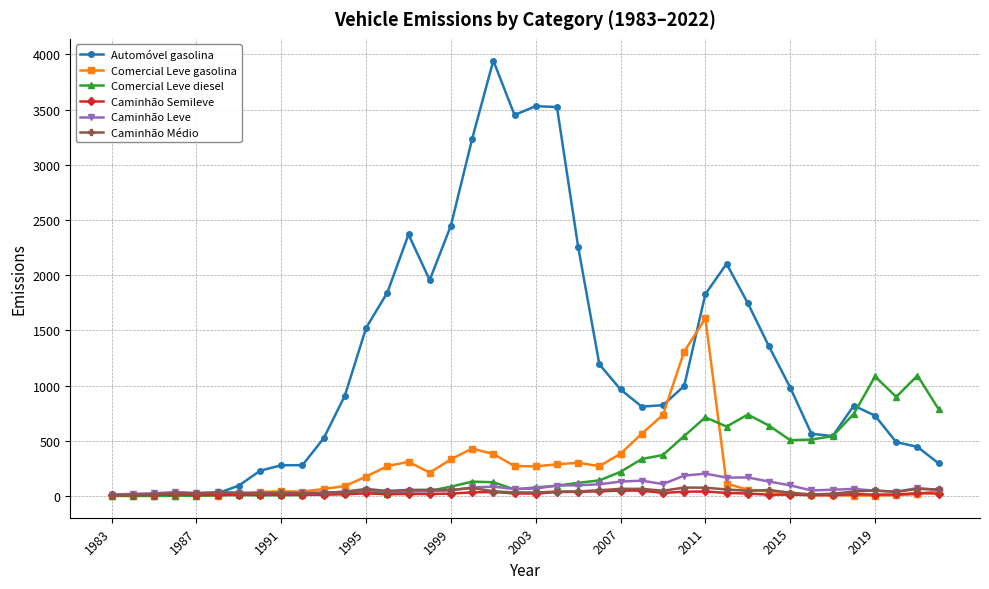

At how many categories does at least one series exceed 3179?

5